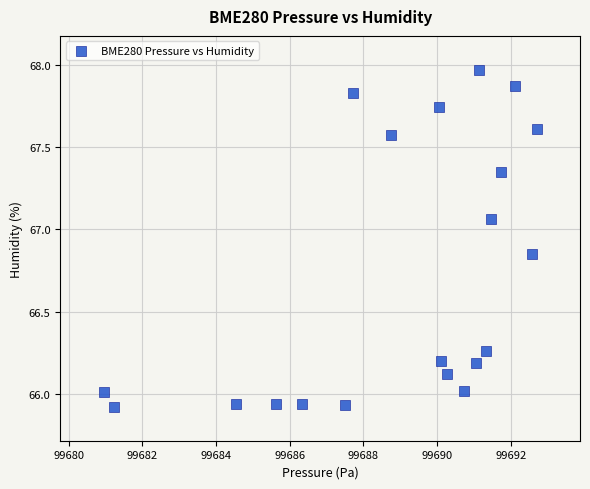

What is the range of X values (max minus min)?

11.8